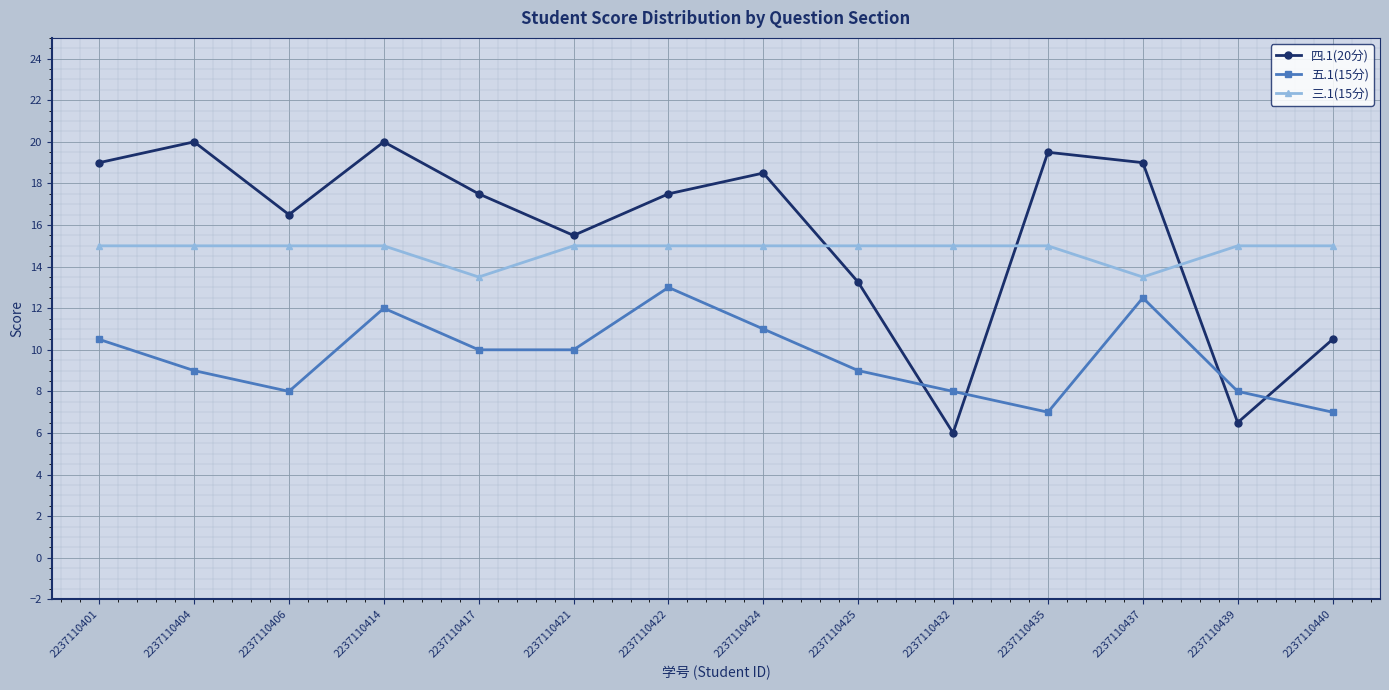

True or false: 四.1(20分) has a value of 1.7 at 2237110432.

False